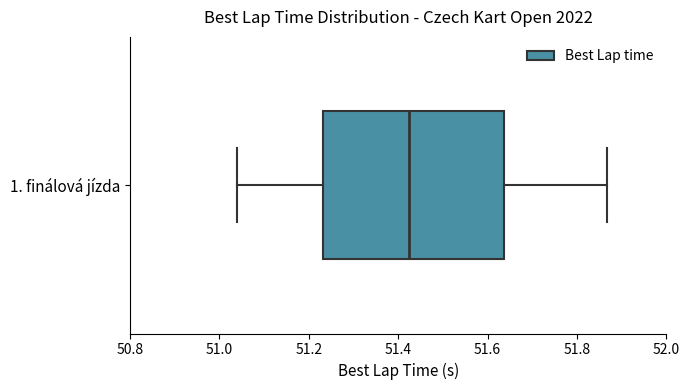

Read this box plot against the x-axis: the position of the median line, the range covered by the box, and the ends of both whiskers. The values are not printed on the chart, so give them approximately, as read against the axis.

median 51.42, box 51.24 to 51.64, whiskers 51.04 to 51.86